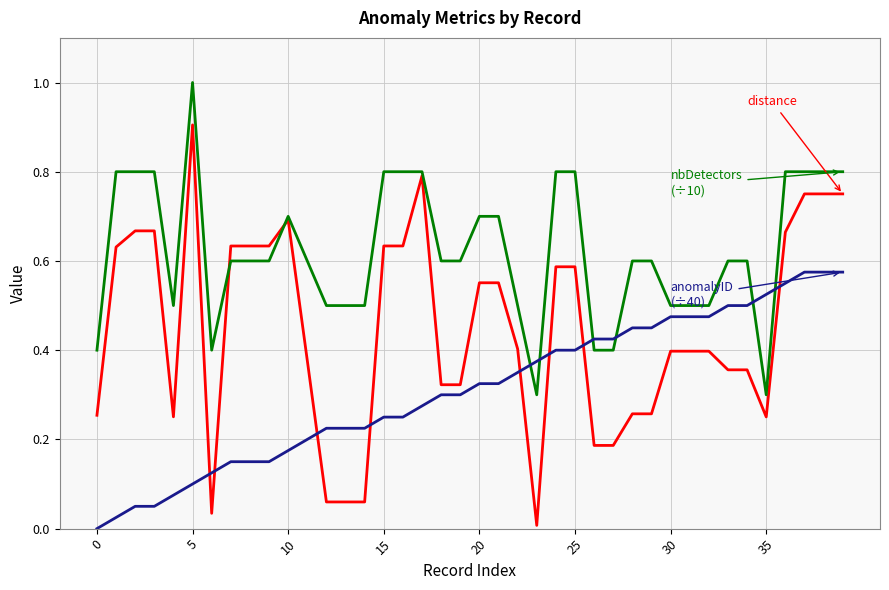

Does the chart have visible grid lines?

Yes